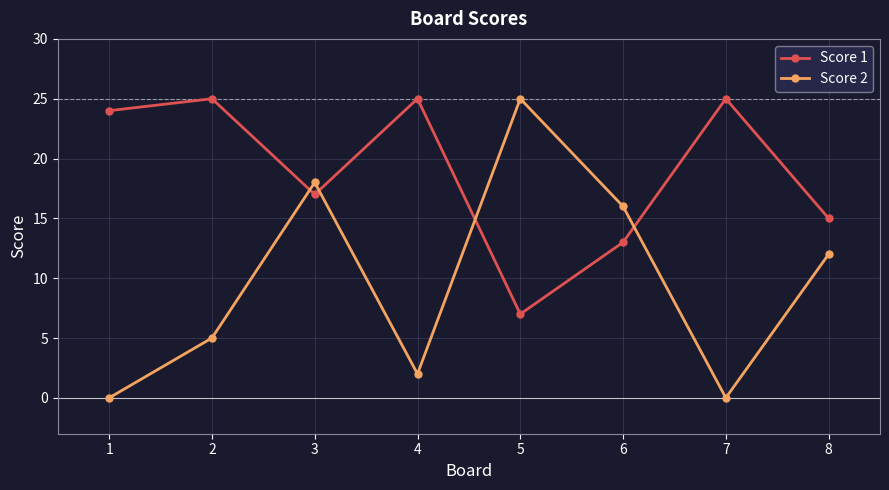

List the series in order of their overall mean, lowest first.

Score 2, Score 1